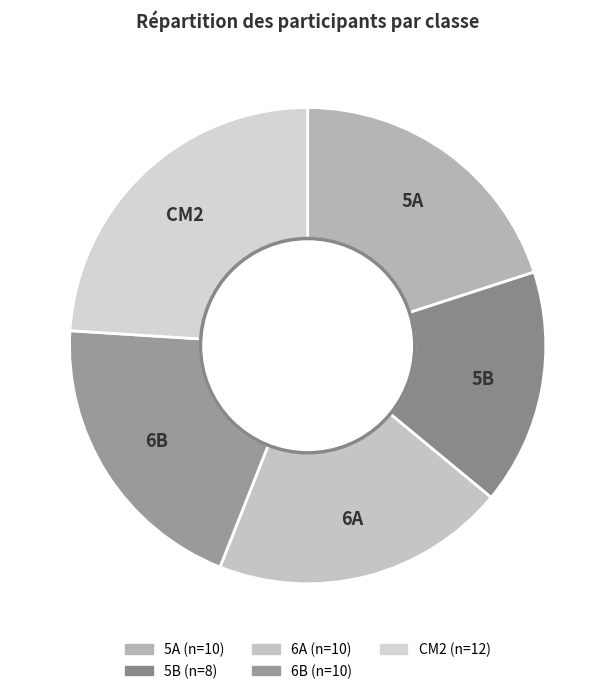

The 6B slice represents 20% of the pie. True or false?

True